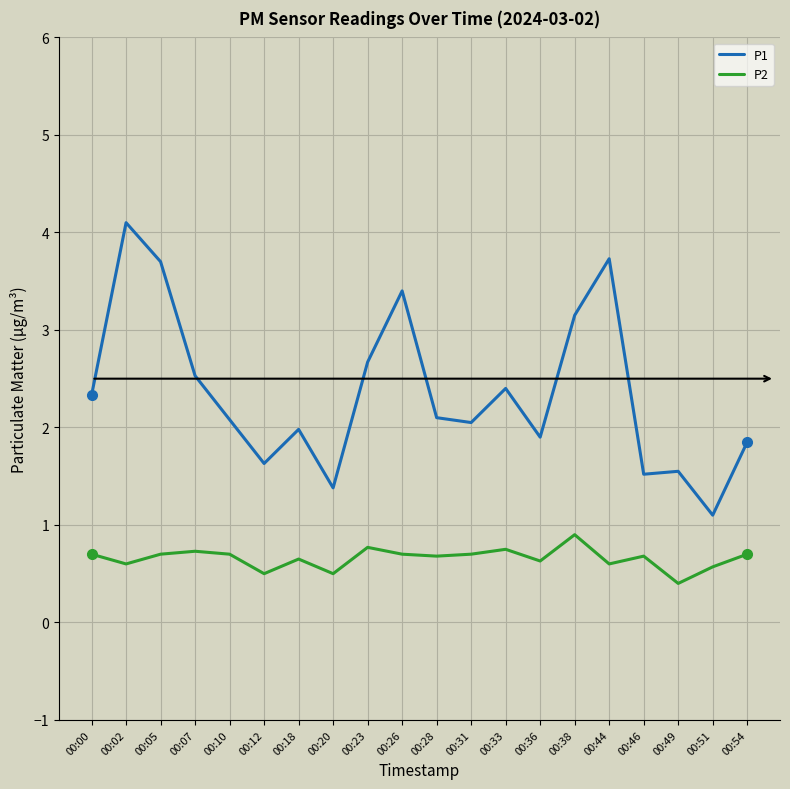

True or false: P2 and P1 intersect in this chart.

False